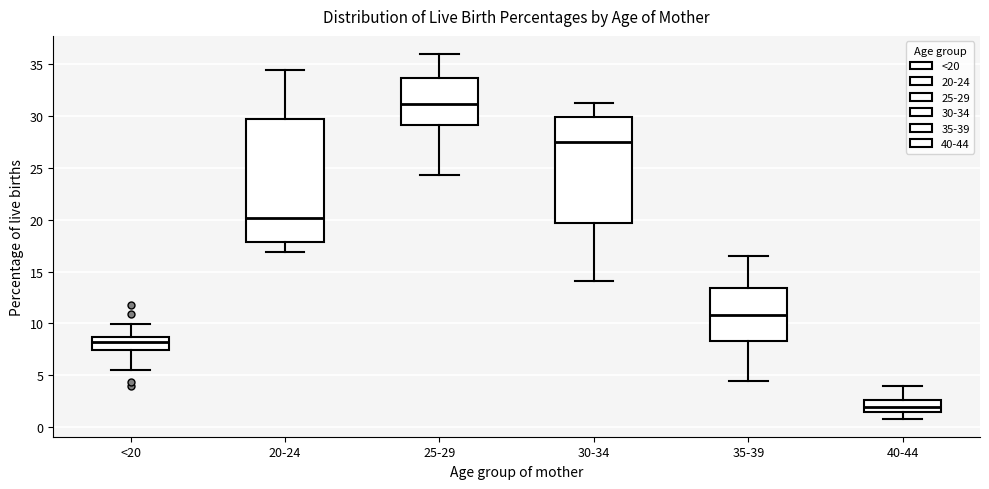

Reading left to right, transcribe this box plot: for each box, give where its median line is, the range the box spans, and where its two whiskers end, as read against the y-axis. The values are not printed on the chart, so give them approximately, as read against the axis.

<20: median 8.0, box 7.5 to 8.5, whiskers 5.5 to 10.0
20-24: median 20.0, box 18.0 to 30.0, whiskers 17.0 to 34.5
25-29: median 31.0, box 29.0 to 33.5, whiskers 24.5 to 36.0
30-34: median 27.5, box 19.5 to 30.0, whiskers 14.0 to 31.5
35-39: median 11.0, box 8.5 to 13.5, whiskers 4.5 to 16.5
40-44: median 2.0, box 1.5 to 2.5, whiskers 1.0 to 4.0